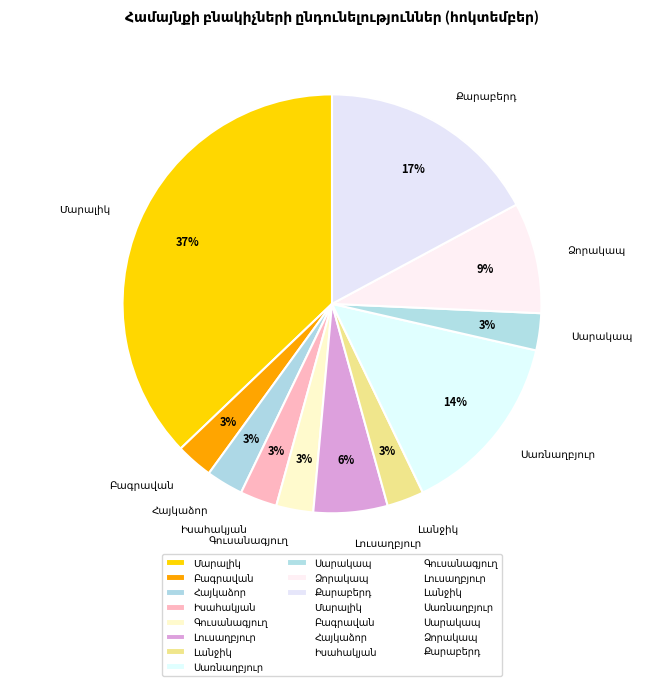

How many slices are in this pie chart?

11